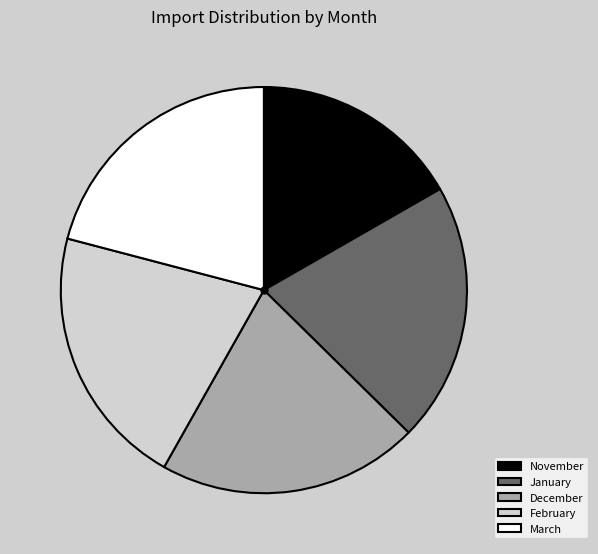

Do February and November together represent more than half of the pie?

No